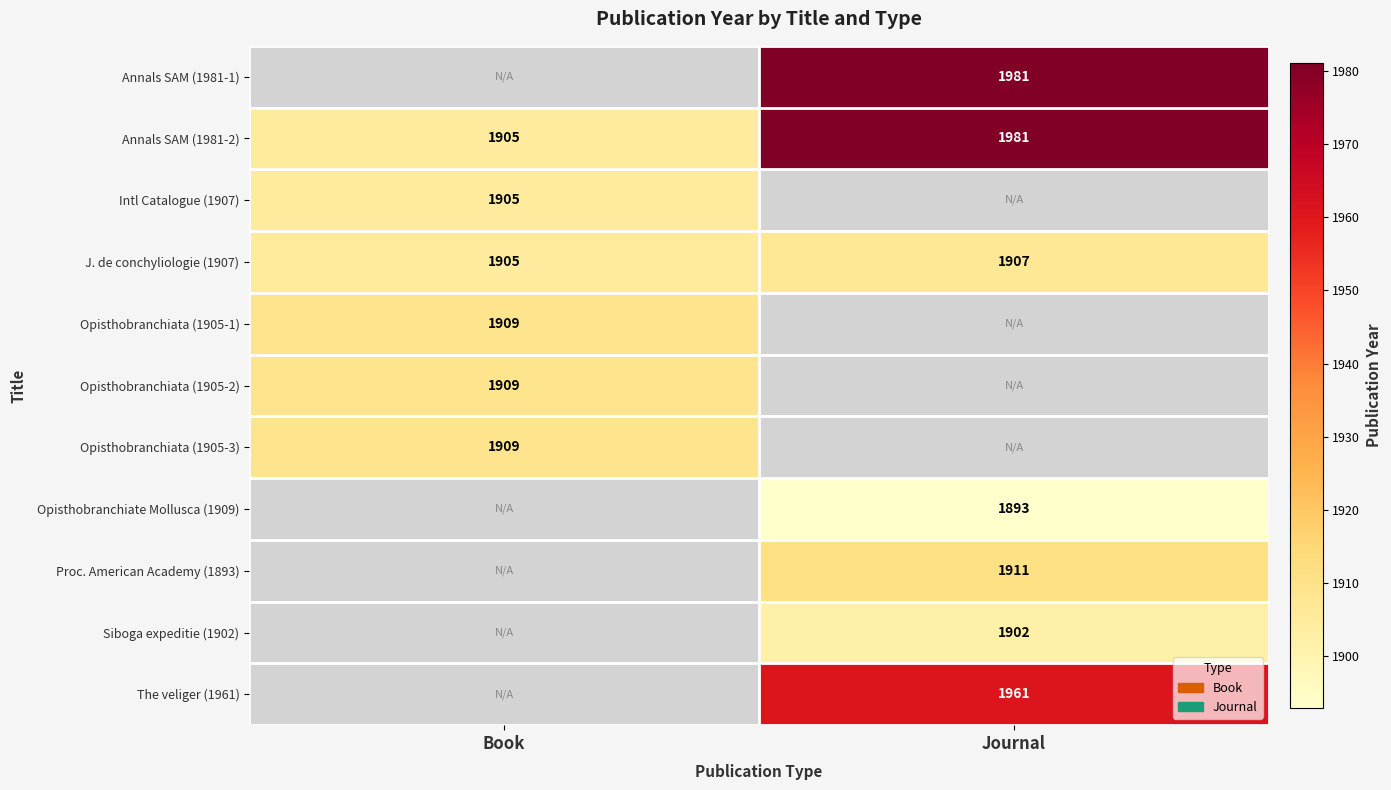

Which category has the highest value in the J. de conchyliologie (1907) series?

Journal